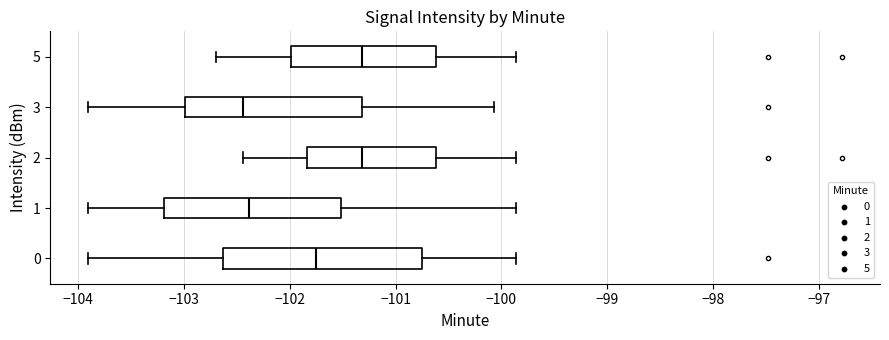

Reading bottom to top, transcribe this box plot: for each box, give where its median line is, the range the box spans, and where its two whiskers end, as read against the x-axis. The values are not printed on the chart, so give them approximately, as read against the axis.

0: median -101.7, box -102.6 to -100.7, whiskers -103.9 to -99.9
1: median -102.4, box -103.2 to -101.5, whiskers -103.9 to -99.9
2: median -101.3, box -101.8 to -100.6, whiskers -102.4 to -99.9
3: median -102.4, box -103.0 to -101.3, whiskers -103.9 to -100.1
5: median -101.3, box -102.0 to -100.6, whiskers -102.7 to -99.9